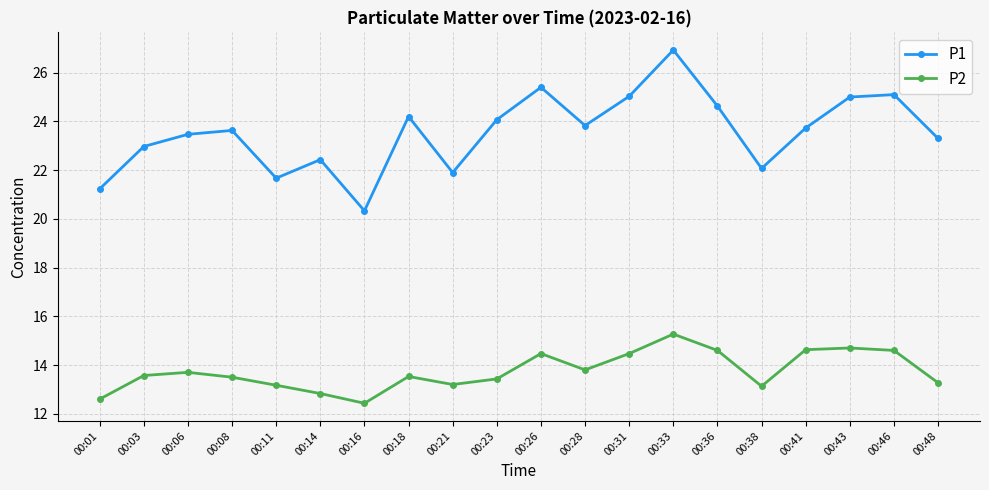

At how many categories does at least one series exceed 17?

20